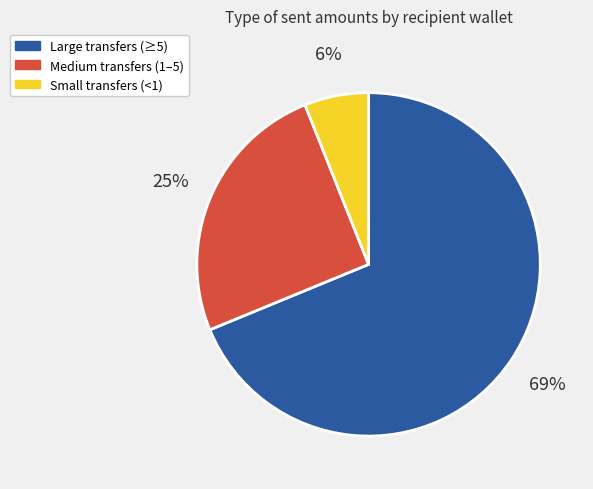

To the nearest percent, what is the difference between the largest and smallest slice percentages?

63%